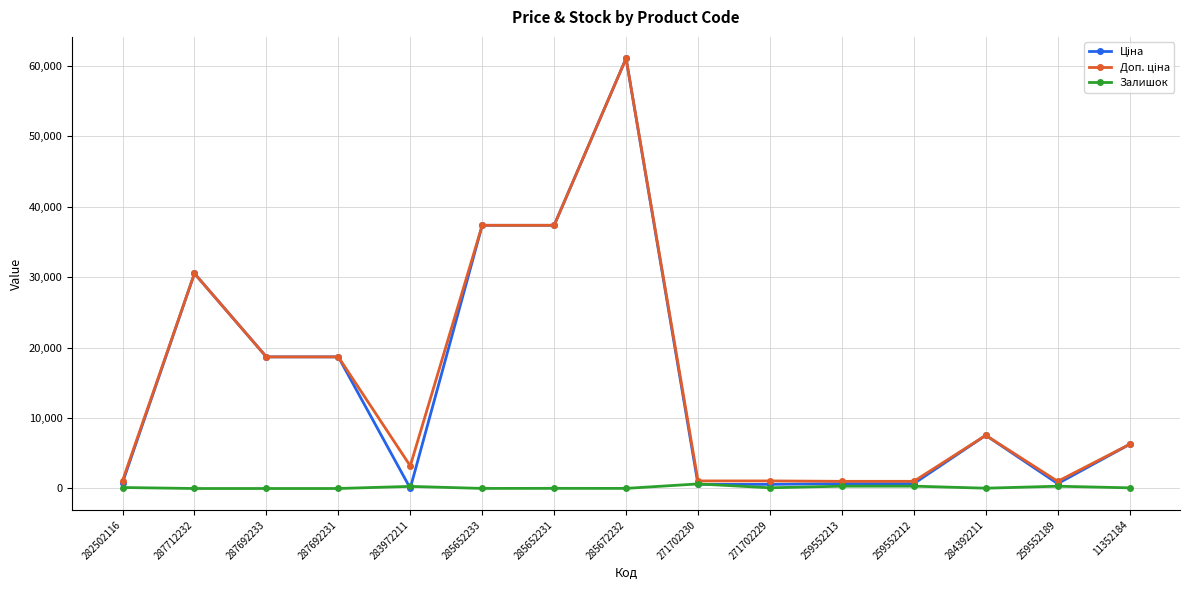

True or false: Залишок has a value of 649.0 at 271702230.

True